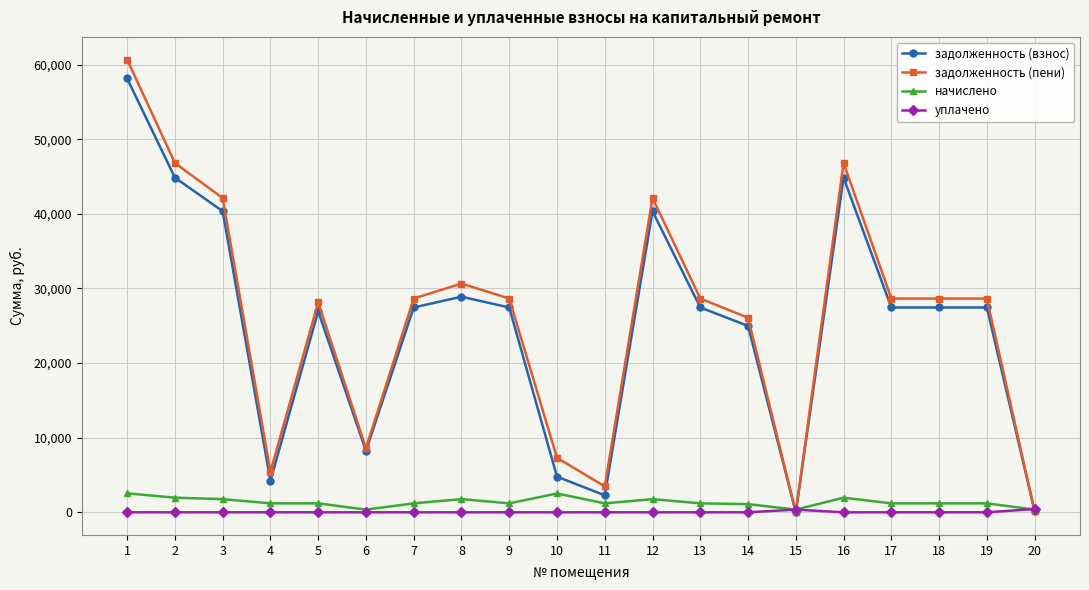

The value of задолженность (взнос) at 9 is 27444.0. True or false?

True